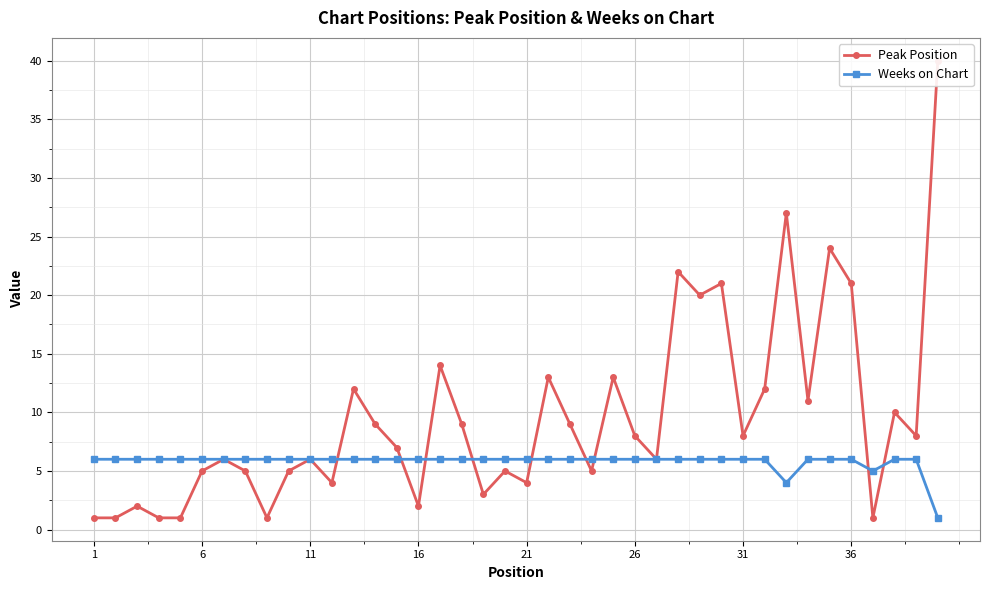

In Peak Position, how many points are lower than both neighbors (excluding endpoints)?

12